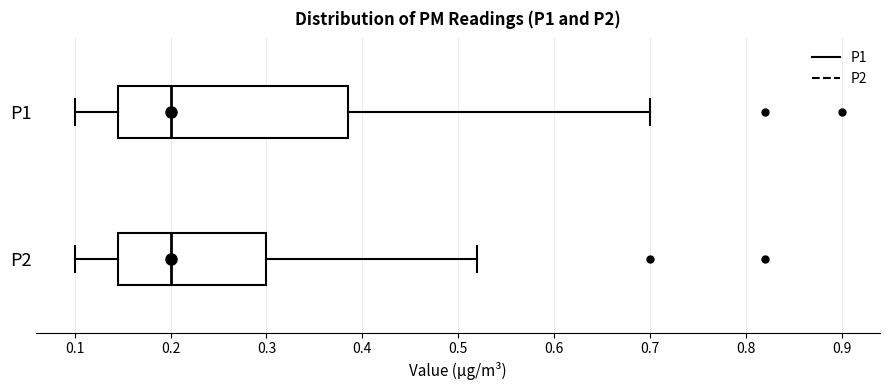

Which box is the widest, from its left edge to its right edge?

P1